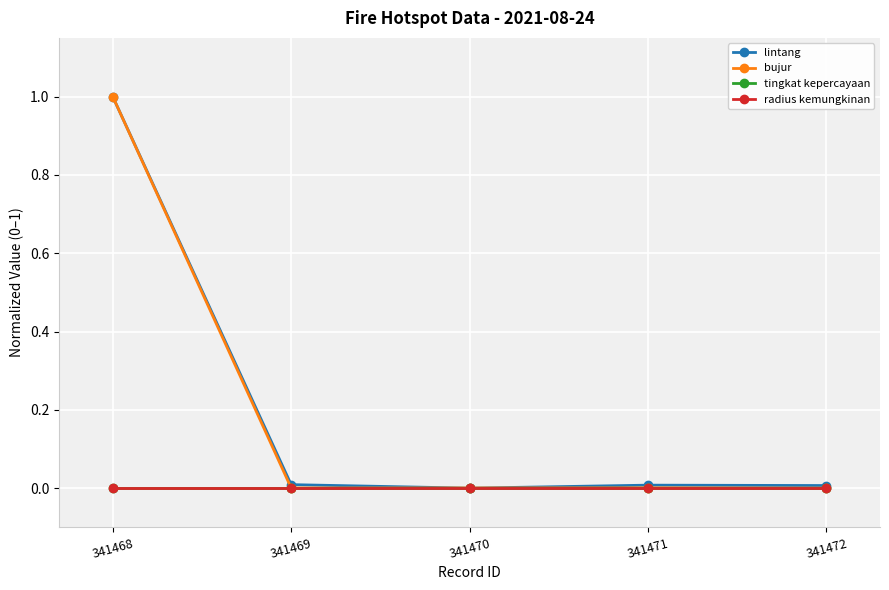

Which series has the widest spread of values?

lintang